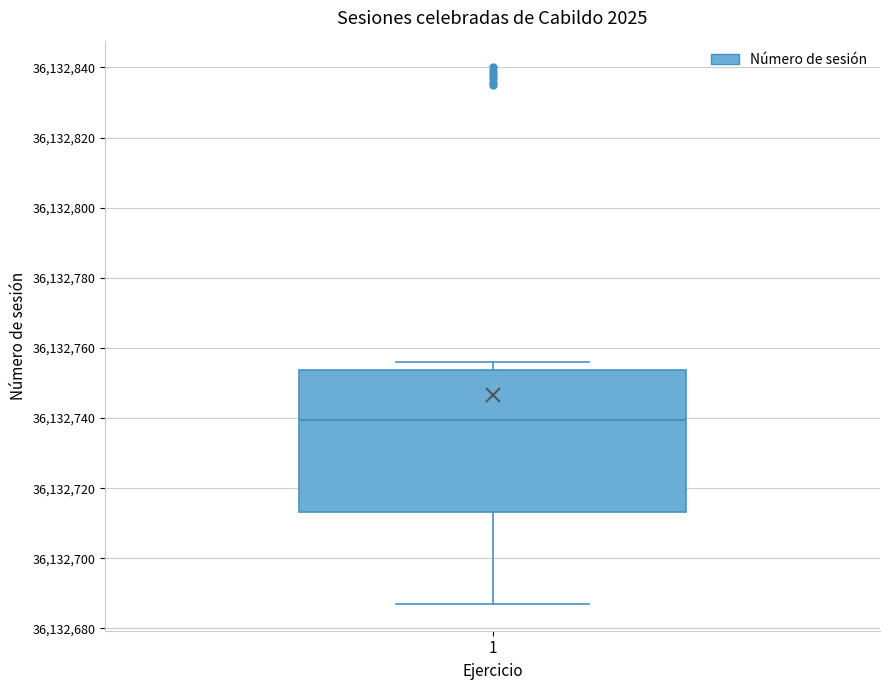

Read this box plot against the y-axis: the position of the median line, the range covered by the box, and the ends of both whiskers. The values are not printed on the chart, so give them approximately, as read against the axis.

median 36132740, box 36132714 to 36132754, whiskers 36132688 to 36132756